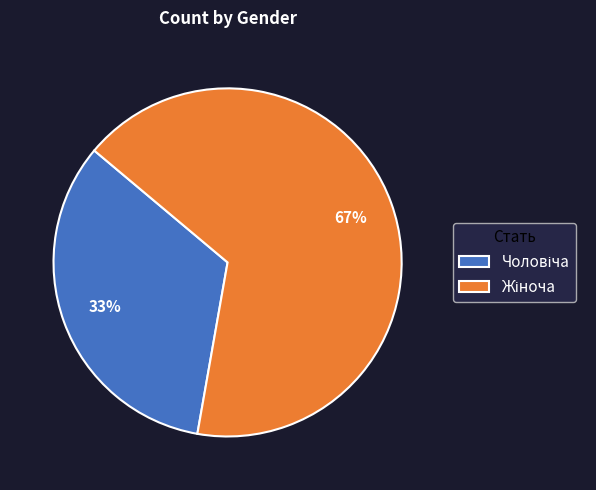

Does any single category account for the majority?

Yes